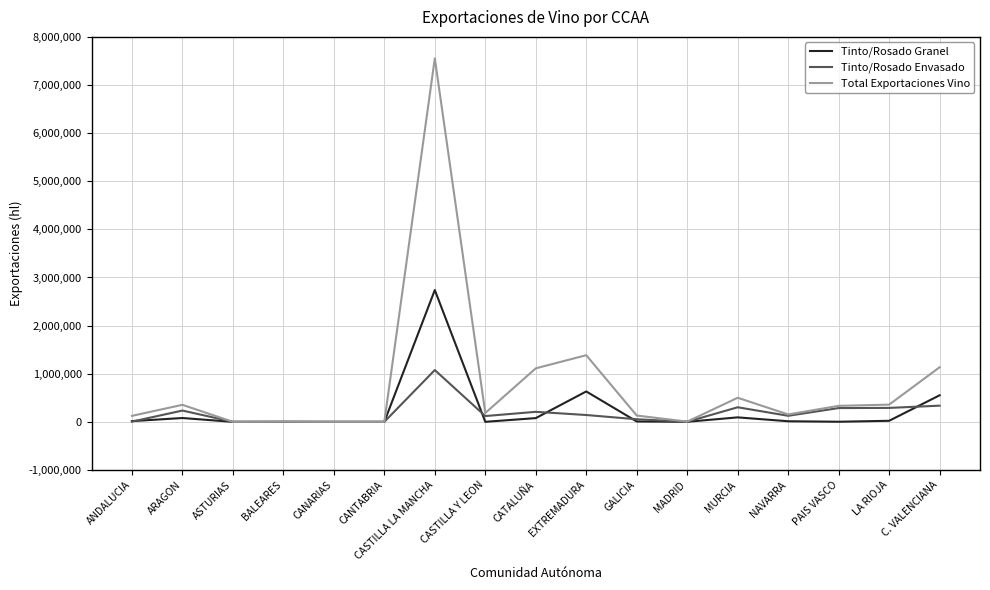

The Total Exportaciones Vino series shows 1874804 at CASTILLA LA MANCHA. True or false?

False